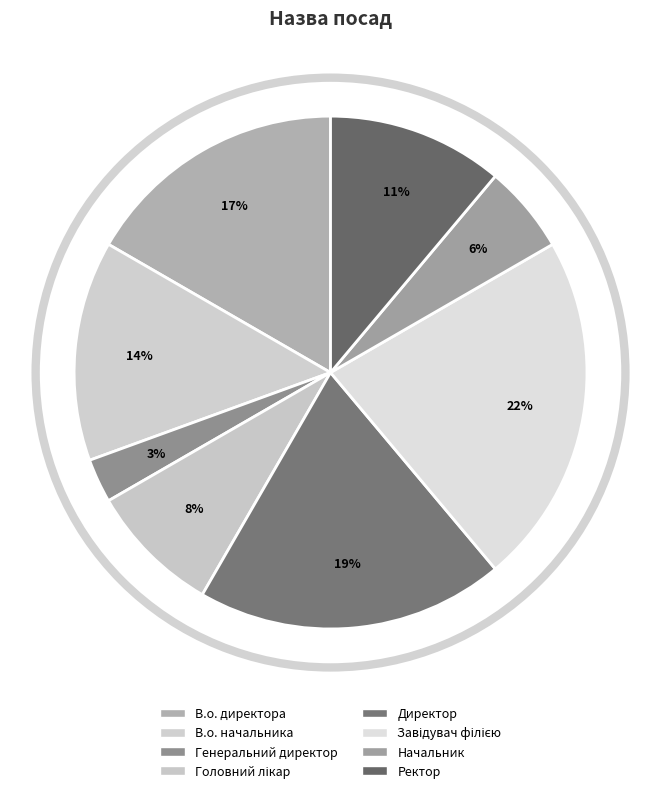

To the nearest percent, what is the difference between the largest and smallest slice percentages?

19%